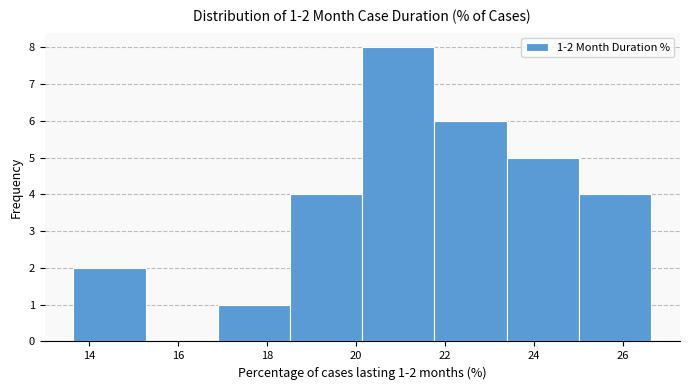

Which range on the x-axis has the tallest bar?

20.2 to 21.8